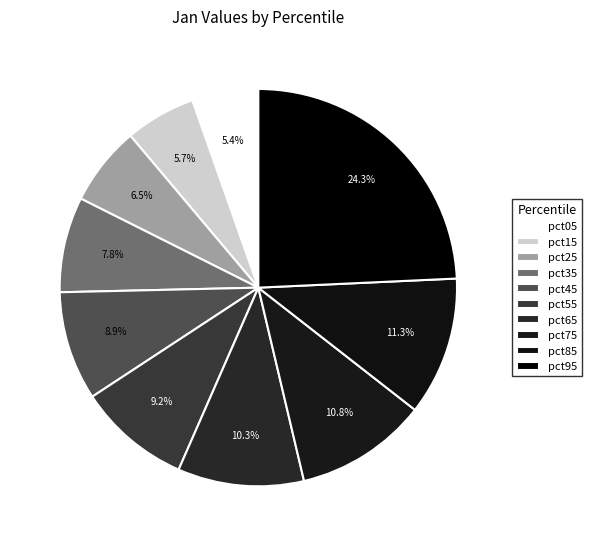

How many segments does this pie chart have?

10